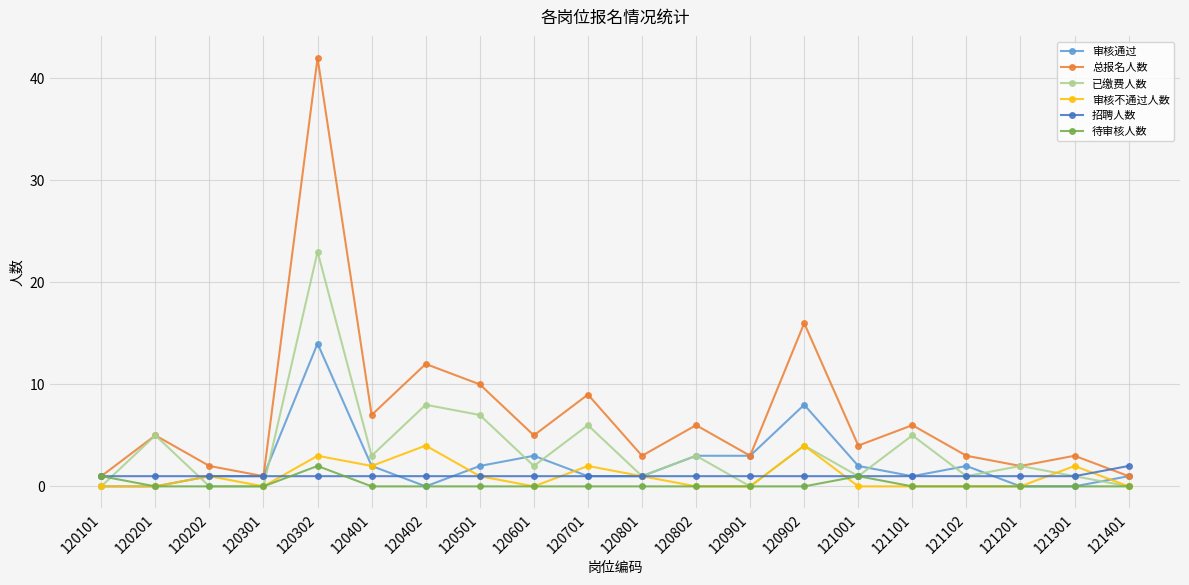

Where is 总报名人数 nearest to the value 21?

120902